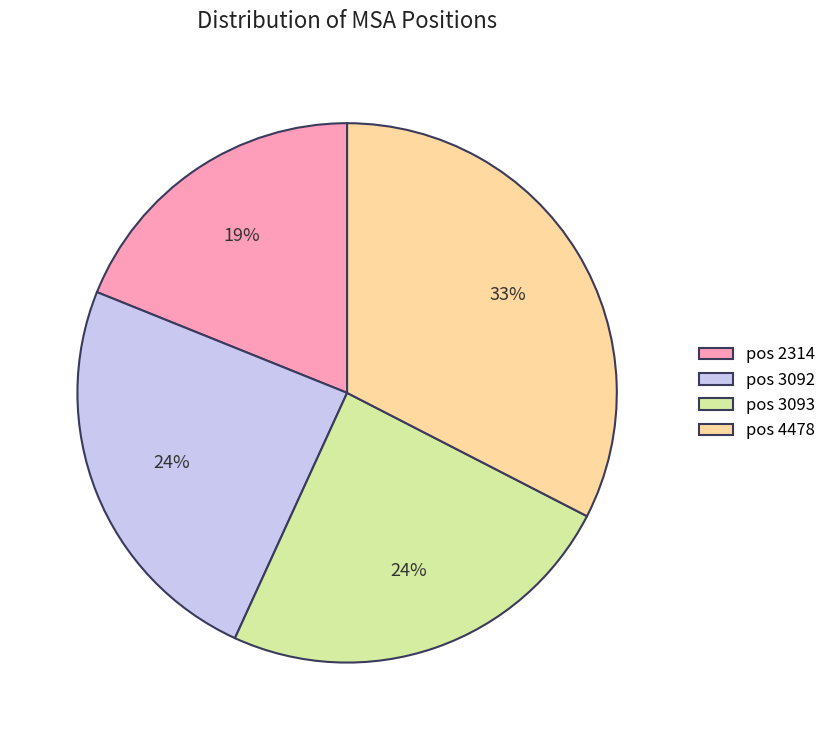

The pos 4478 slice represents 44% of the pie. True or false?

False